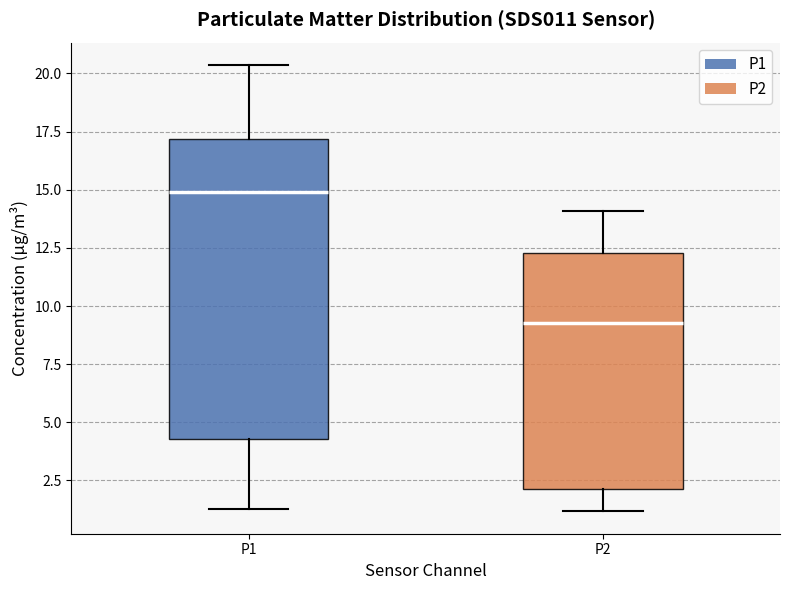

Reading left to right, transcribe this box plot: for each box, give where its median line is, the range the box spans, and where its two whiskers end, as read against the y-axis. The values are not printed on the chart, so give them approximately, as read against the axis.

P1: median 15.0, box 4.5 to 17.0, whiskers 1.5 to 20.5
P2: median 9.5, box 2.0 to 12.5, whiskers 1.0 to 14.0